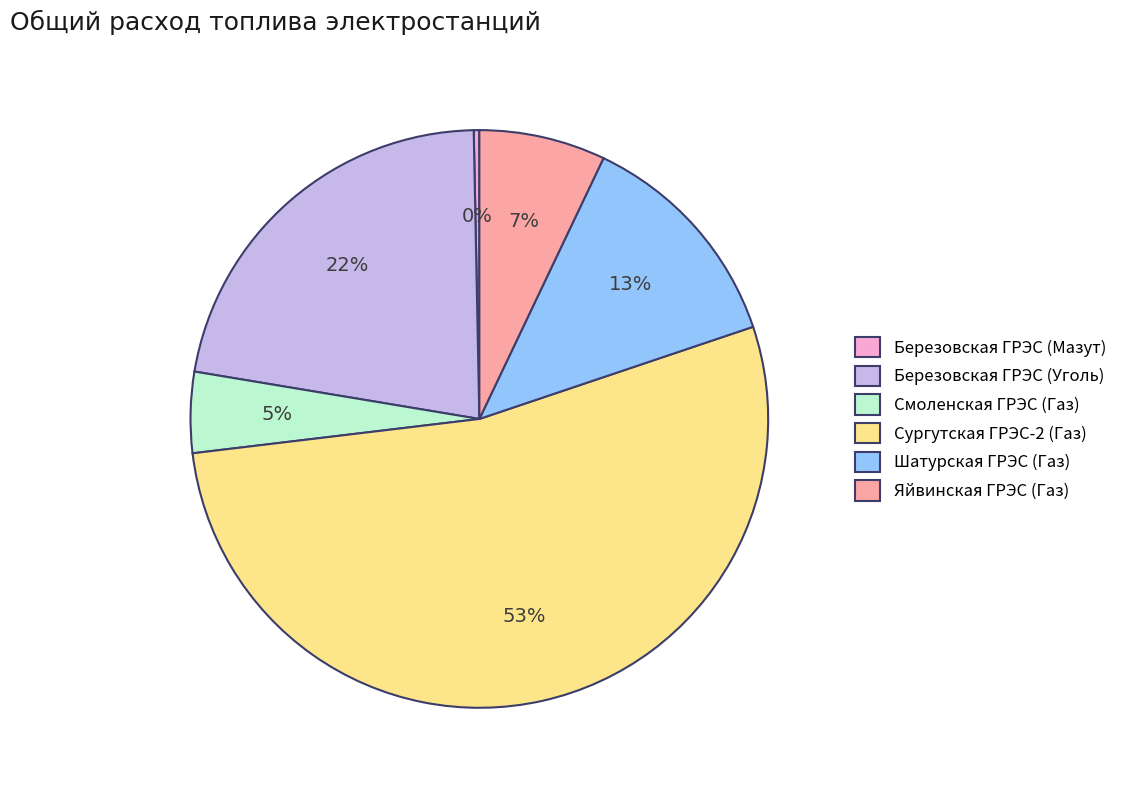

Between Яйвинская ГРЭС (Газ) and Смоленская ГРЭС (Газ), which is larger?

Яйвинская ГРЭС (Газ)